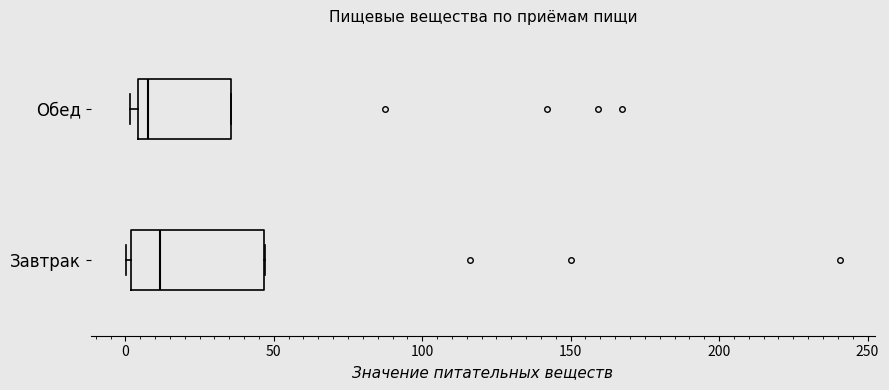

Where does the median line of the box for Обед sit on the x-axis? The values are not printed on the chart, so give them approximately, as read against the axis.

10